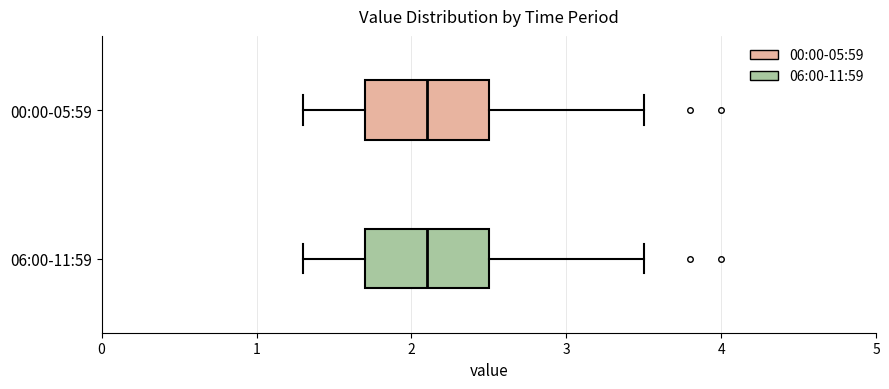

Reading bottom to top, transcribe this box plot: for each box, give where its median line is, the range the box spans, and where its two whiskers end, as read against the x-axis. The values are not printed on the chart, so give them approximately, as read against the axis.

06:00-11:59: median 2.1, box 1.7 to 2.5, whiskers 1.3 to 3.5
00:00-05:59: median 2.1, box 1.7 to 2.5, whiskers 1.3 to 3.5